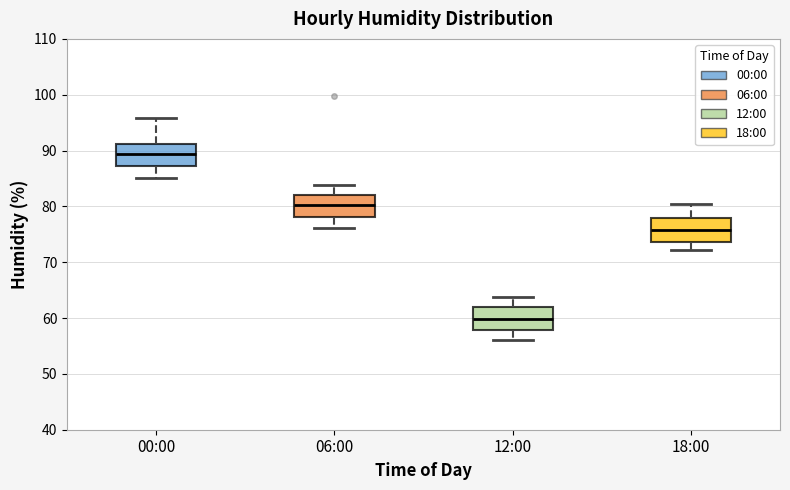

Reading left to right, read every box against the y-axis: the position of its median line, the range the box covers, and the ends of its whiskers. The values are not printed on the chart, so give them approximately, as read against the axis.

00:00: median 89, box 87 to 91, whiskers 85 to 96
06:00: median 80, box 78 to 82, whiskers 76 to 84
12:00: median 60, box 58 to 62, whiskers 56 to 64
18:00: median 76, box 74 to 78, whiskers 72 to 81